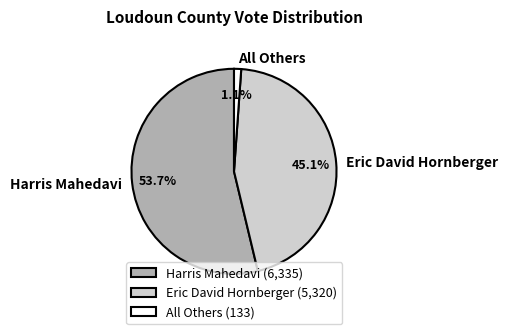

Is there a majority slice in this chart?

Yes